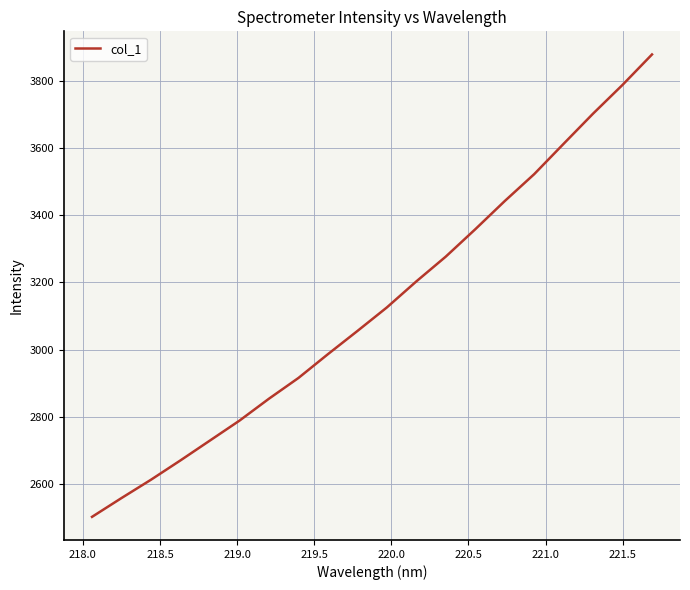

What is the minimum value shown in the chart?

2502.0